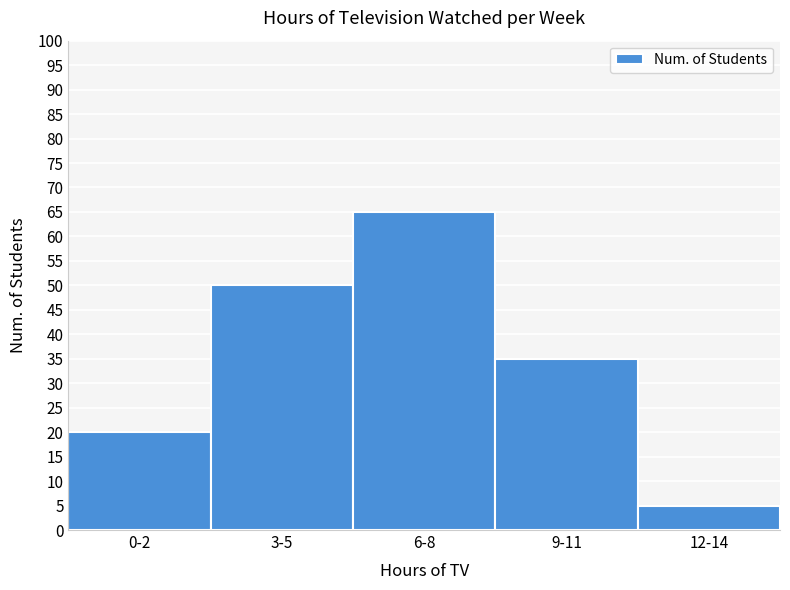

Reading right to left, extract all data points from this chart.

12-14=5	9-11=35	6-8=65	3-5=50	0-2=20